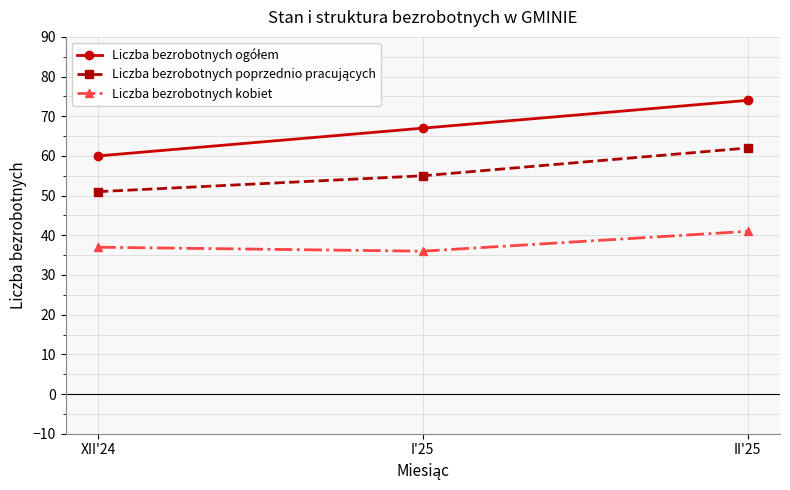

Which label corresponds to the smallest value in the chart?

I'25